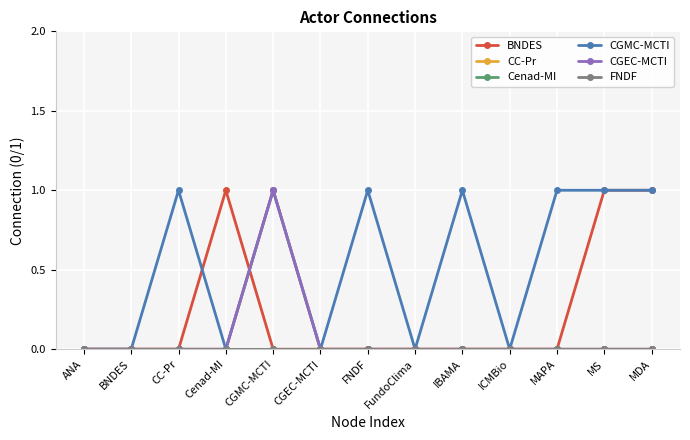

Is this an area chart (filled region under the line)?

No